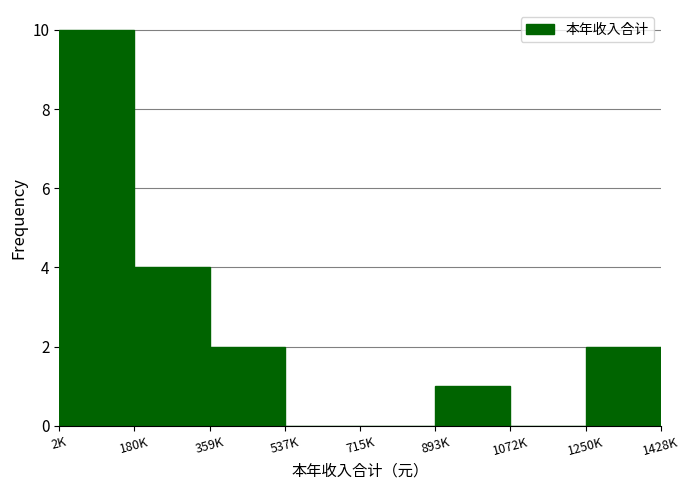

Reading left to right, extract all data points from this chart.

2K=10	180K=4	359K=2	537K=0	715K=0	893K=1	1072K=0	1250K=2